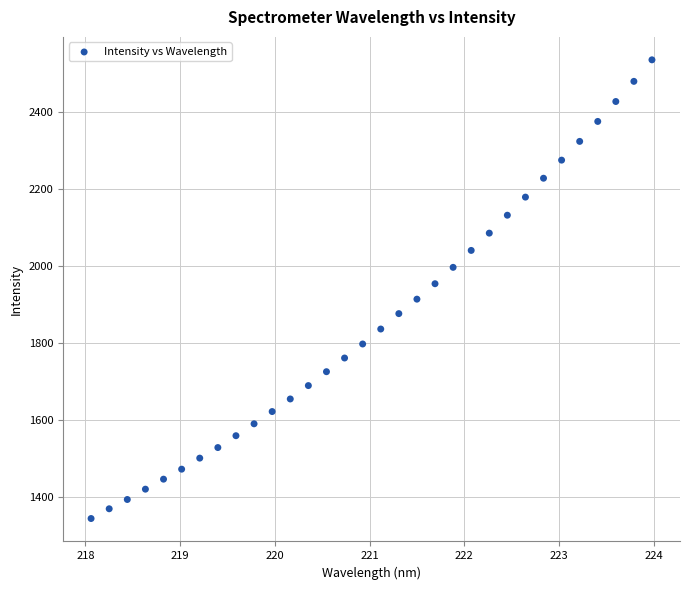

What is the range of Y values (max minus min)?

1191.6